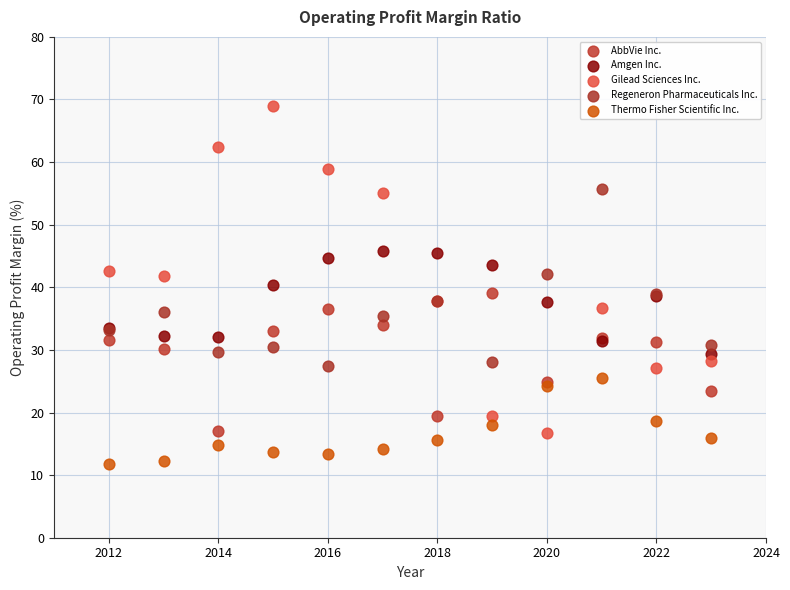

Which series contains the highest Y value?

Gilead Sciences Inc.